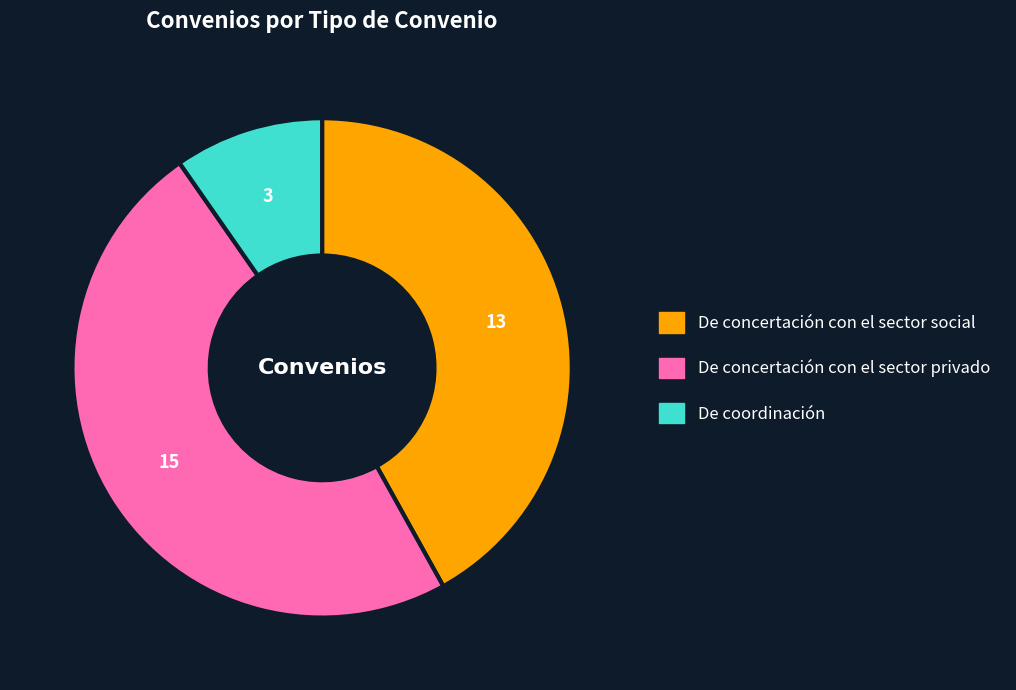

Does De concertación con el sector privado represent more than half of the total?

No